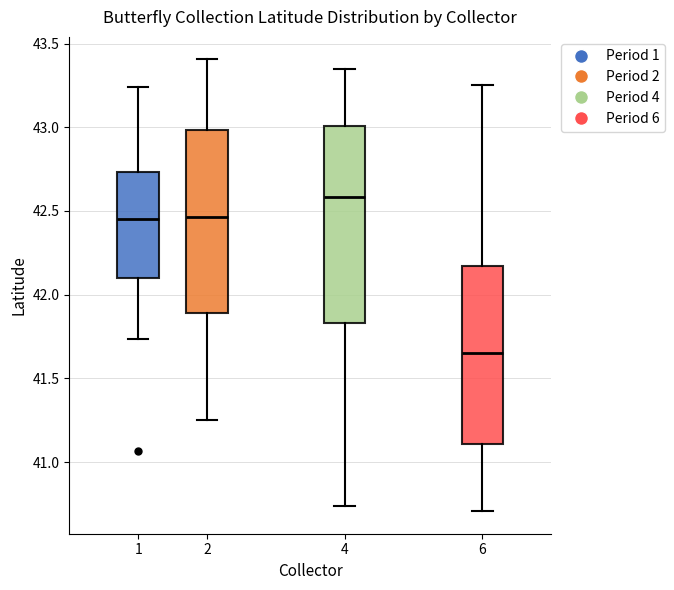

Which box is the tallest, from its lower edge to its upper edge?

4